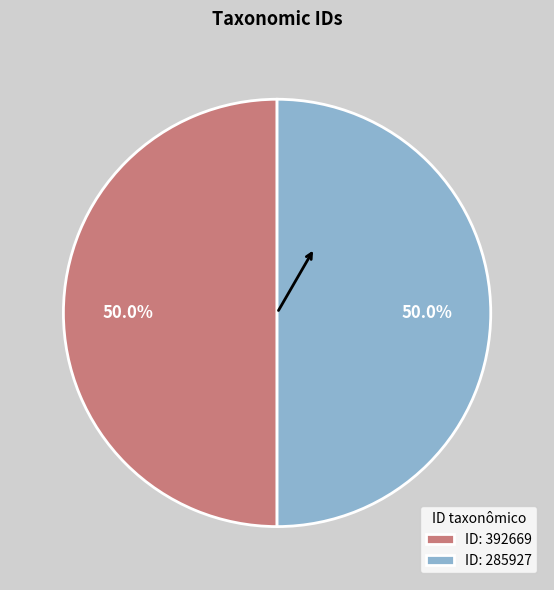

Do ID: 285927 and ID: 392669 together represent more than half of the pie?

Yes